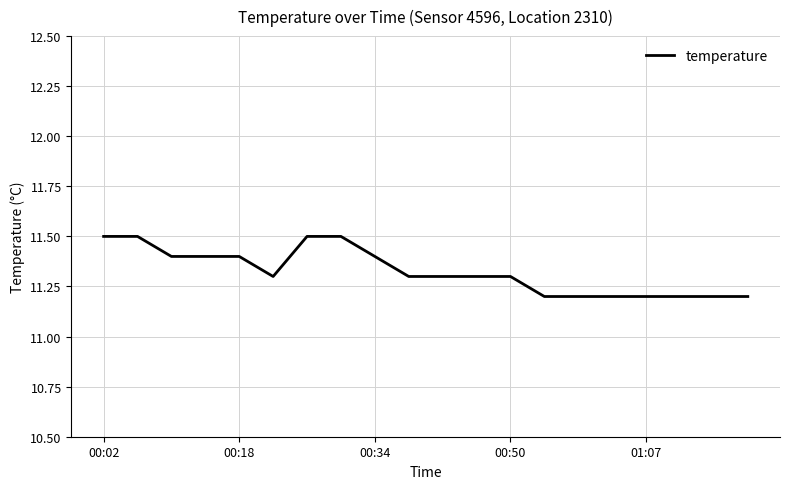

How many values are between 11 and 12?

20